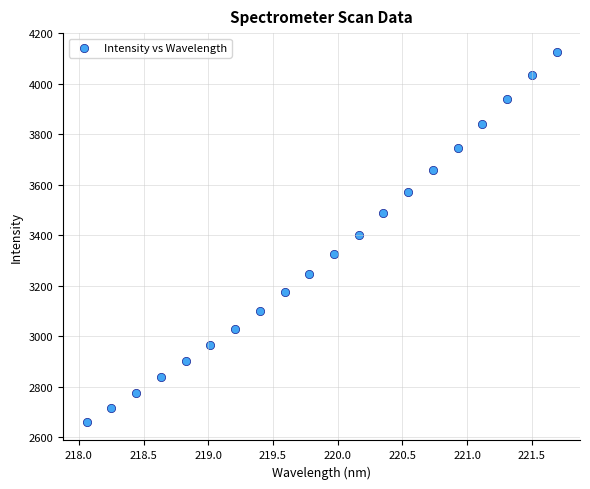

What is the range of X values (max minus min)?

3.6